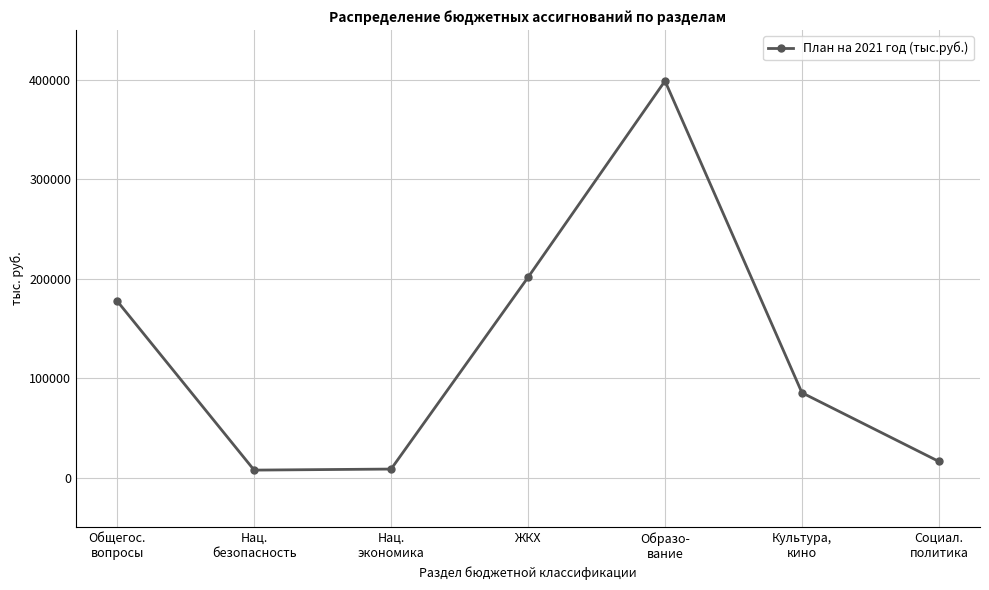

The chart shows a value of 98450.8 at Общегос.
вопросы. True or false?

False